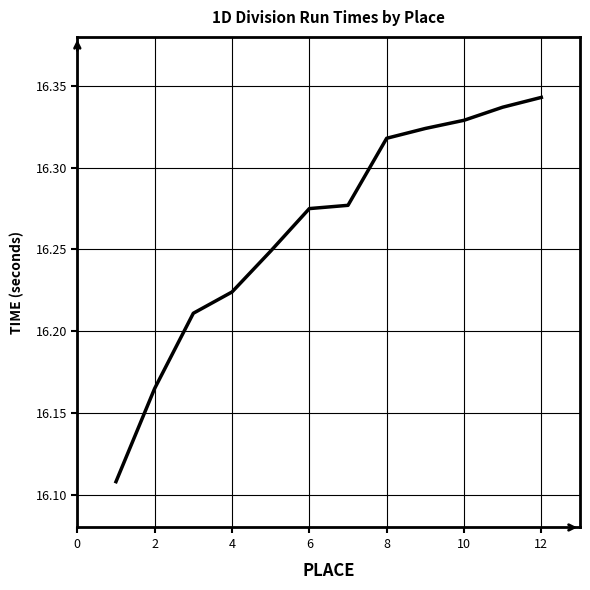

Does the chart have visible grid lines?

Yes